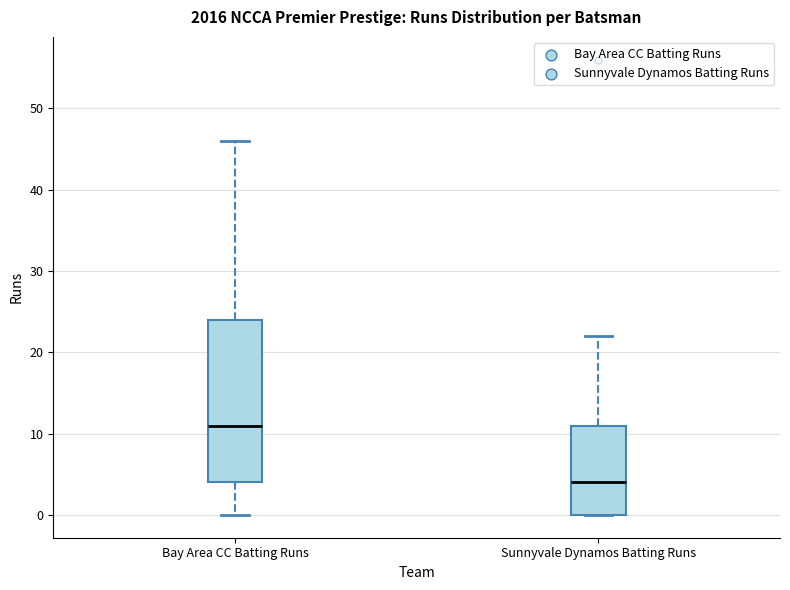

Reading left to right, transcribe this box plot: for each box, give where its median line is, the range the box spans, and where its two whiskers end, as read against the y-axis. The values are not printed on the chart, so give them approximately, as read against the axis.

Bay Area CC Batting Runs: median 11, box 4 to 24, whiskers 0 to 46
Sunnyvale Dynamos Batting Runs: median 4, box 0 to 11, whiskers 0 to 22